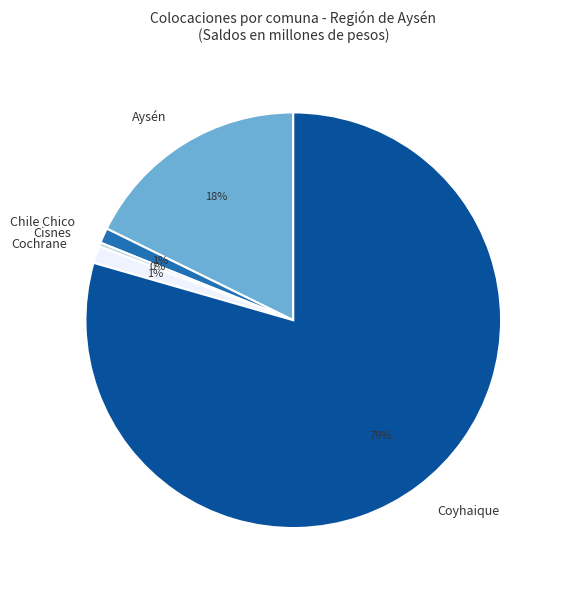

To the nearest percent, what is the average slice percentage?

20%